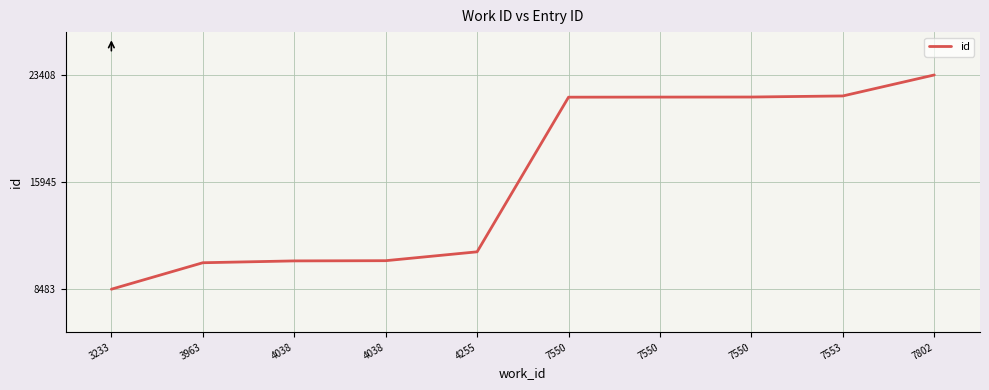

At which label does the data first exceed 0?

7550